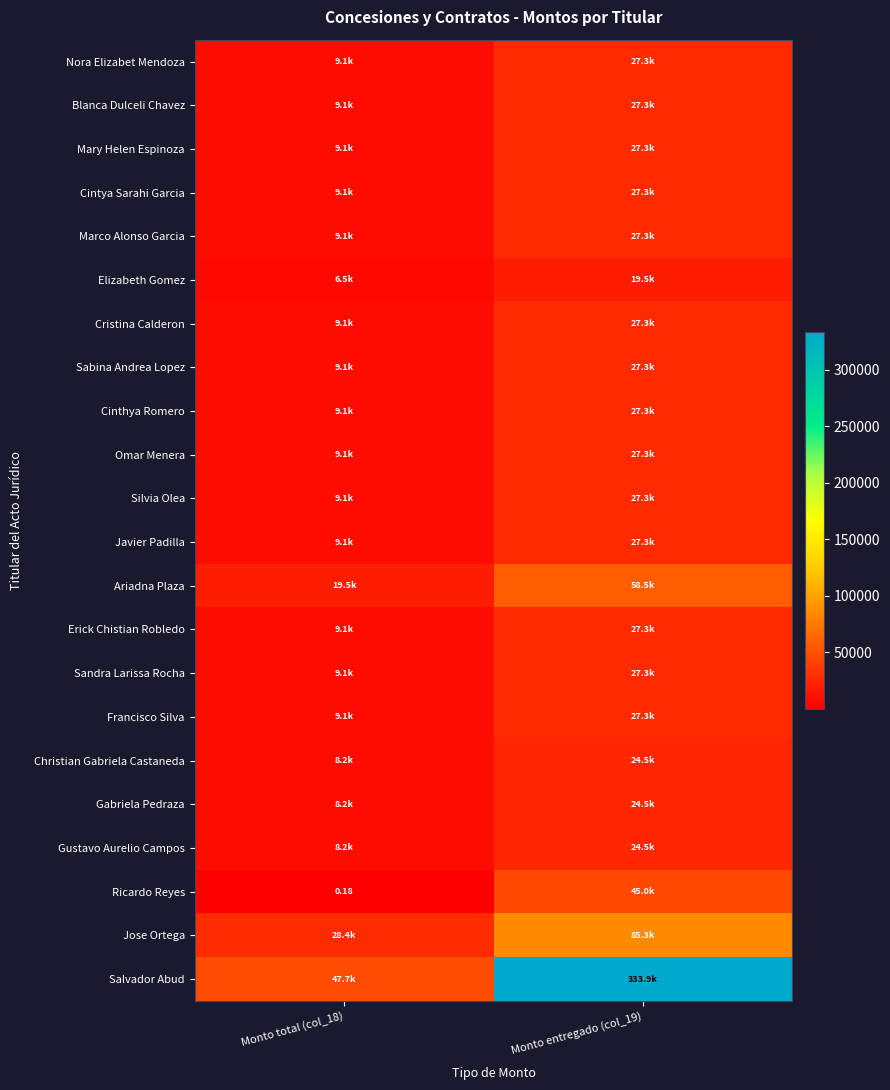

How many series are shown in this chart?

22